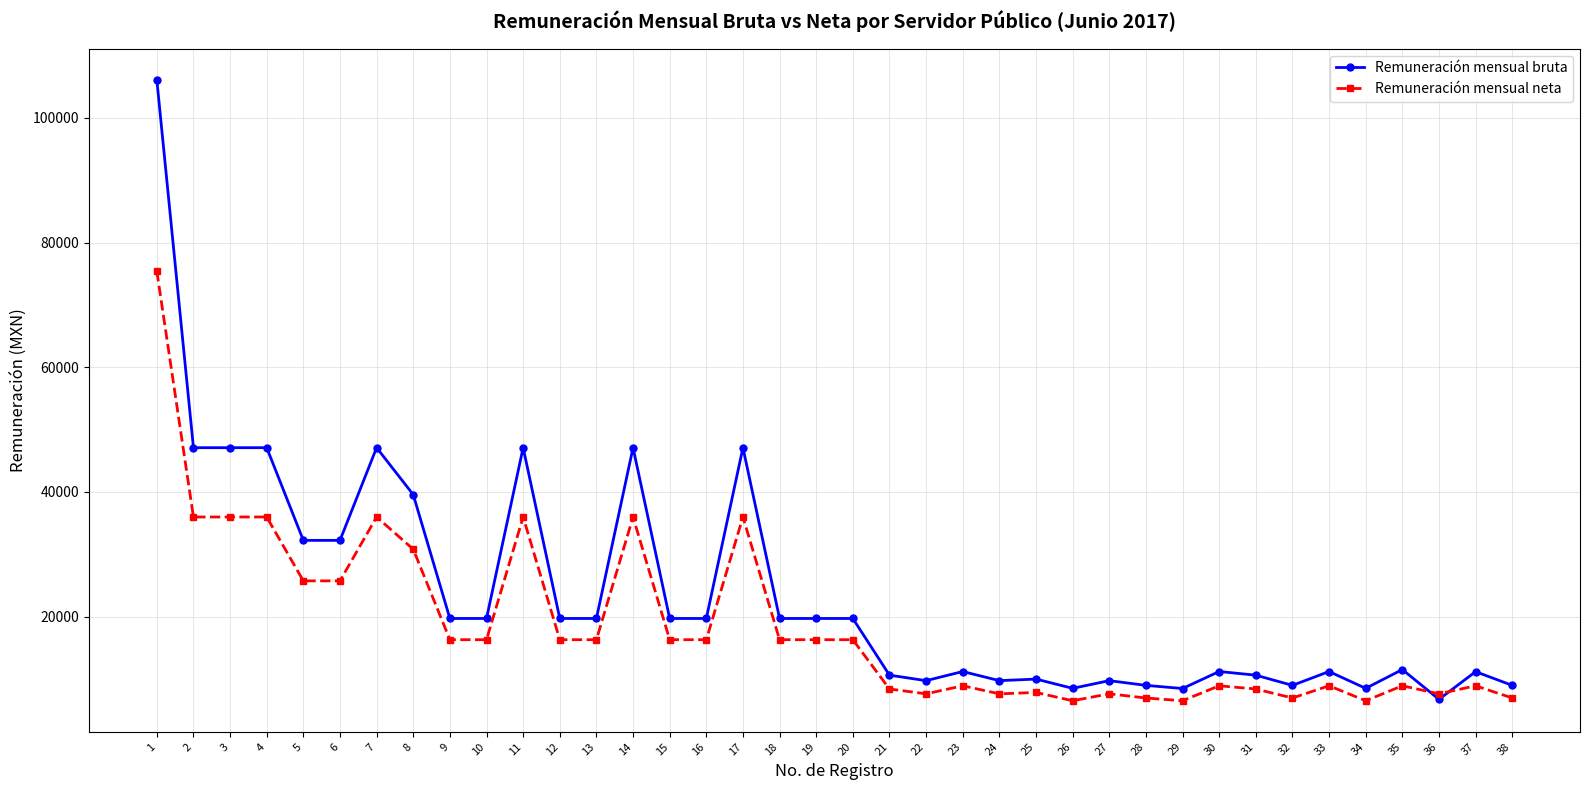

What is the maximum value for Remuneración mensual neta?

75408.6